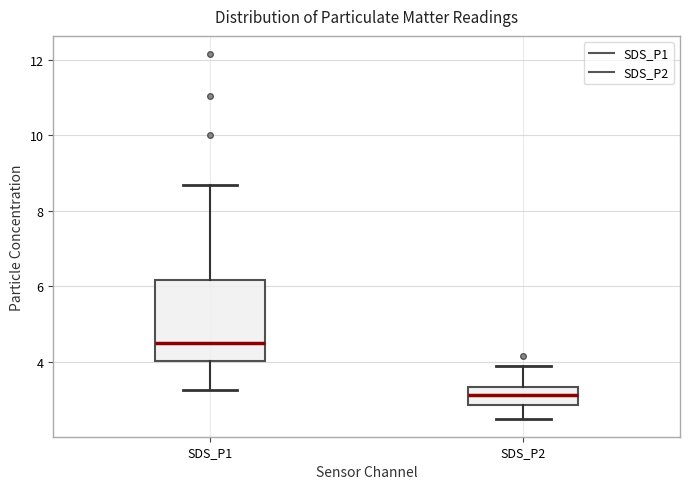

Which box is the tallest, from its lower edge to its upper edge?

SDS_P1